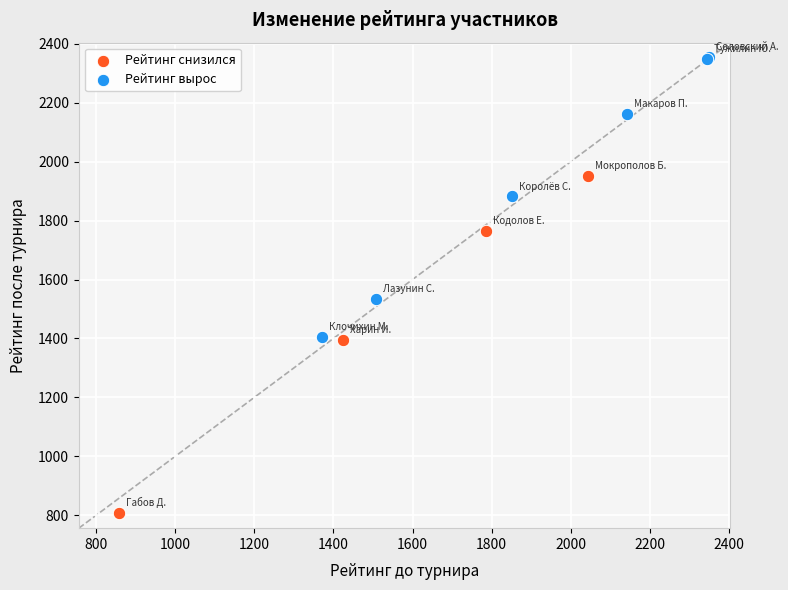

Which series has the largest Y range (max minus min)?

Рейтинг снизился